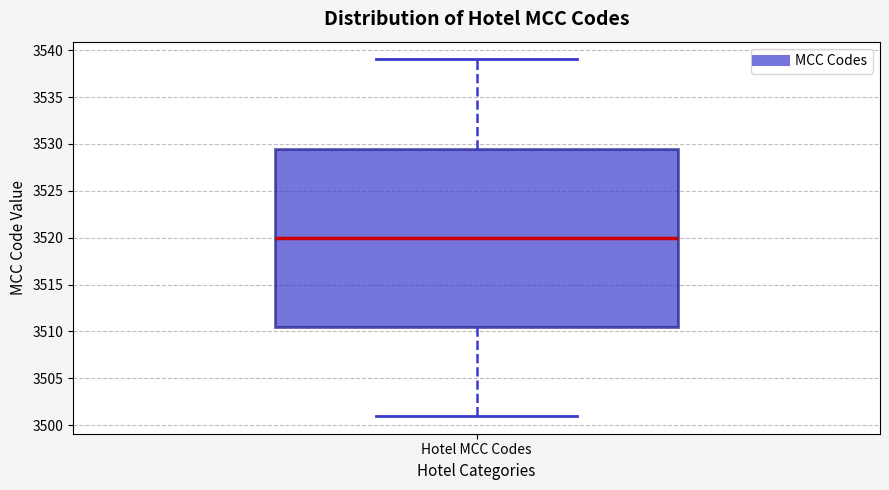

Where does the median line of the box for Hotel MCC Codes sit on the y-axis? The values are not printed on the chart, so give them approximately, as read against the axis.

3520.0